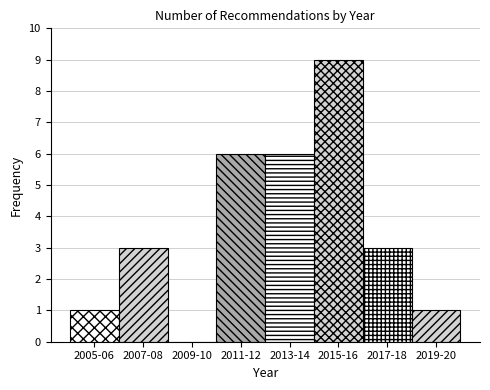

Reading left to right, list all the values displayed in this chart.

2005-06=1	2007-08=3	2009-10=0	2011-12=6	2013-14=6	2015-16=9	2017-18=3	2019-20=1